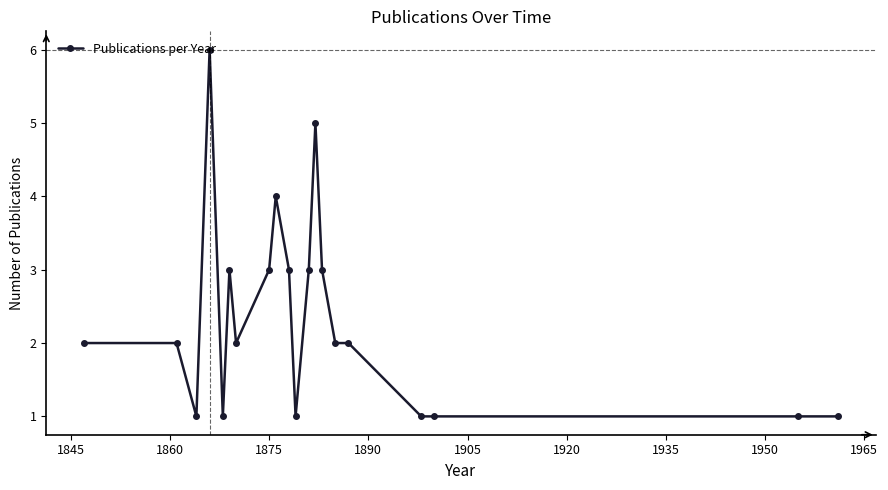

Reading left to right, transcribe all the data shown in this chart.

2	2	1	6	1	3	2	3	4	3	1	3	5	3	2	2	1	1	1	1